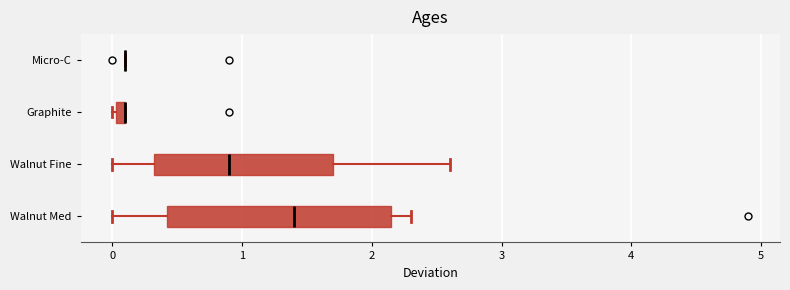

Which box is the widest, from its left edge to its right edge?

Walnut Med